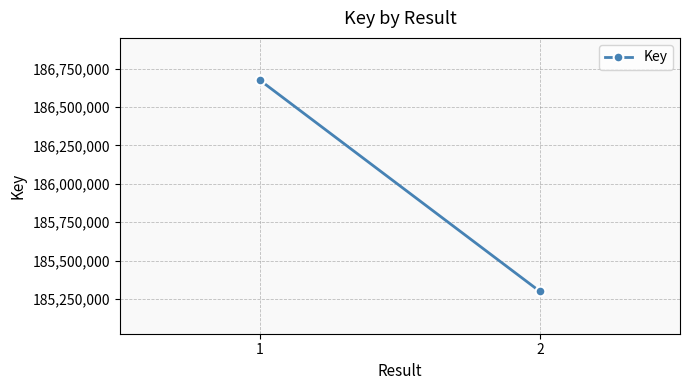

What is the value of the 1st point from the left?

186675051